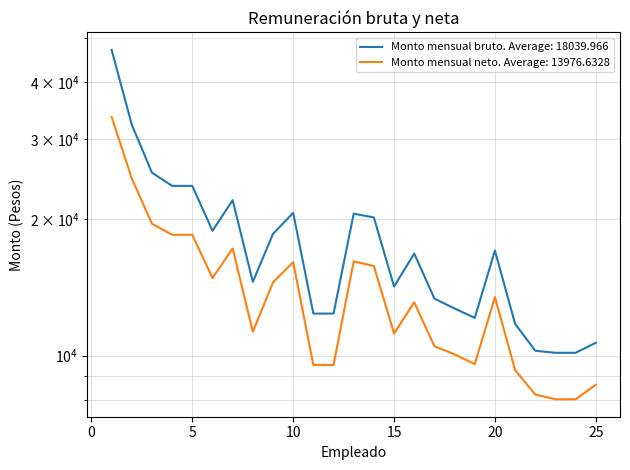

Read the Monto mensual bruto value at 19.

12109.3